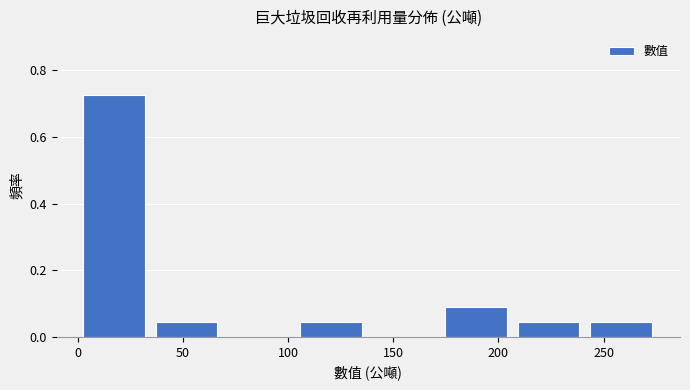

Reading left to right, list every bar in this chart as the range it spans on the x-axis followed by its height. Neither the bar edges nor the heights are printed on the chart, so give them approximately, as read against the axes.

0 to 35: 0.72
35 to 70: 0.04
70 to 105: 0
105 to 140: 0.04
140 to 170: 0
170 to 205: 0.10
205 to 240: 0.04
240 to 275: 0.04